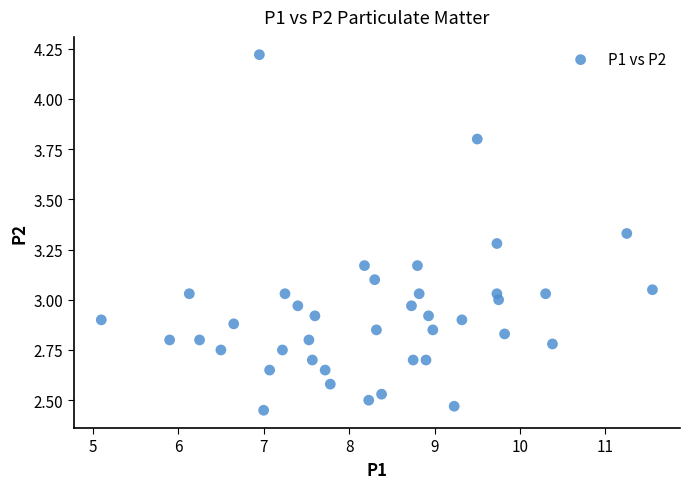

What is the range of Y values (max minus min)?

1.8